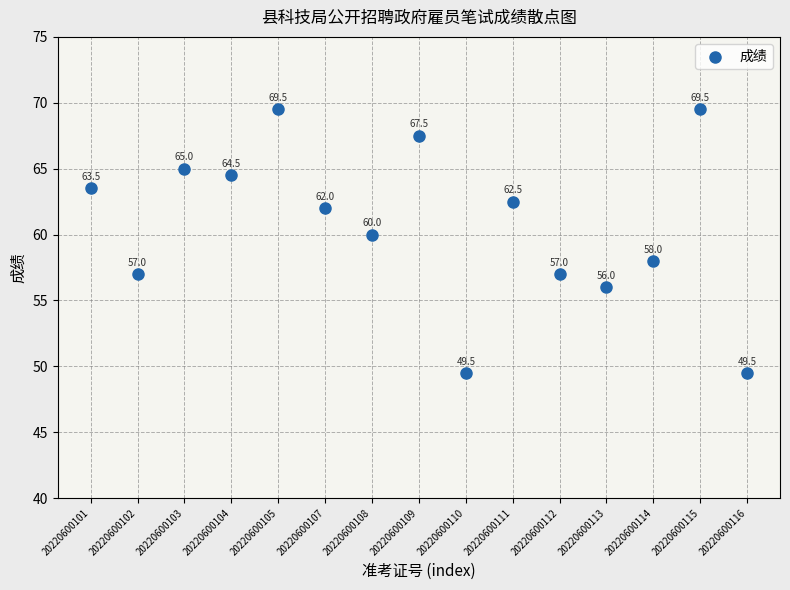

What is the range of Y values (max minus min)?

20.0